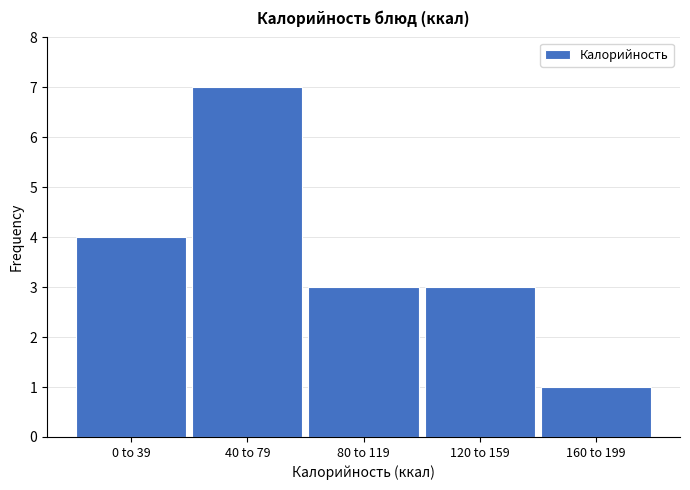

Reading left to right, what are all the values shown in this chart?

0 to 39=4	40 to 79=7	80 to 119=3	120 to 159=3	160 to 199=1